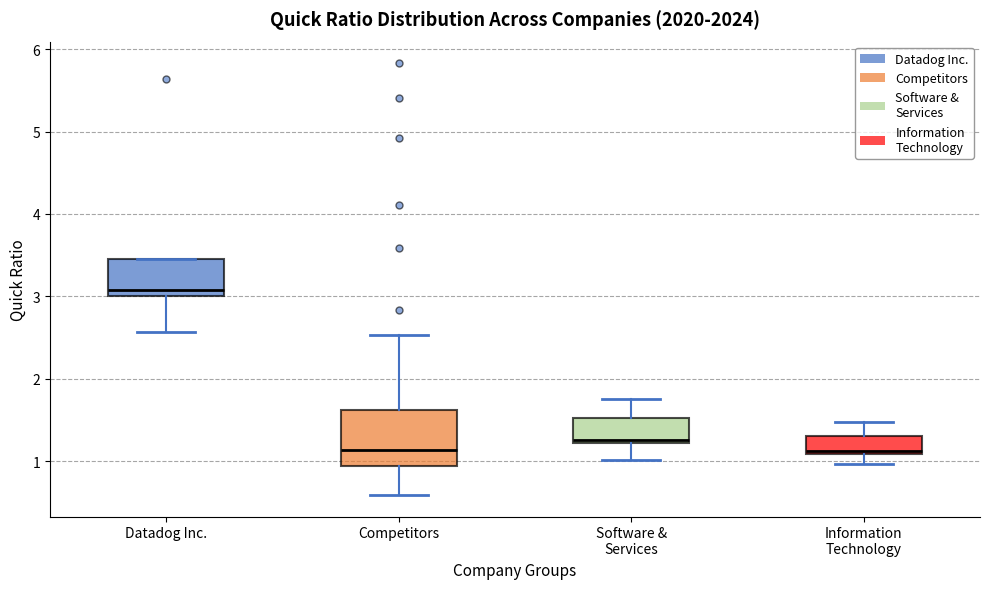

Reading left to right, transcribe this box plot: for each box, give where its median line is, the range the box spans, and where its two whiskers end, as read against the y-axis. The values are not printed on the chart, so give them approximately, as read against the axis.

Datadog Inc.: median 3.1, box 3.0 to 3.5, whiskers 2.6 to 3.5
Competitors: median 1.1, box 0.9 to 1.6, whiskers 0.6 to 2.5
Software & Services: median 1.3, box 1.2 to 1.5, whiskers 1.0 to 1.8
Information Technology: median 1.1 (just above the box's lower edge), box 1.1 to 1.3, whiskers 1.0 to 1.5